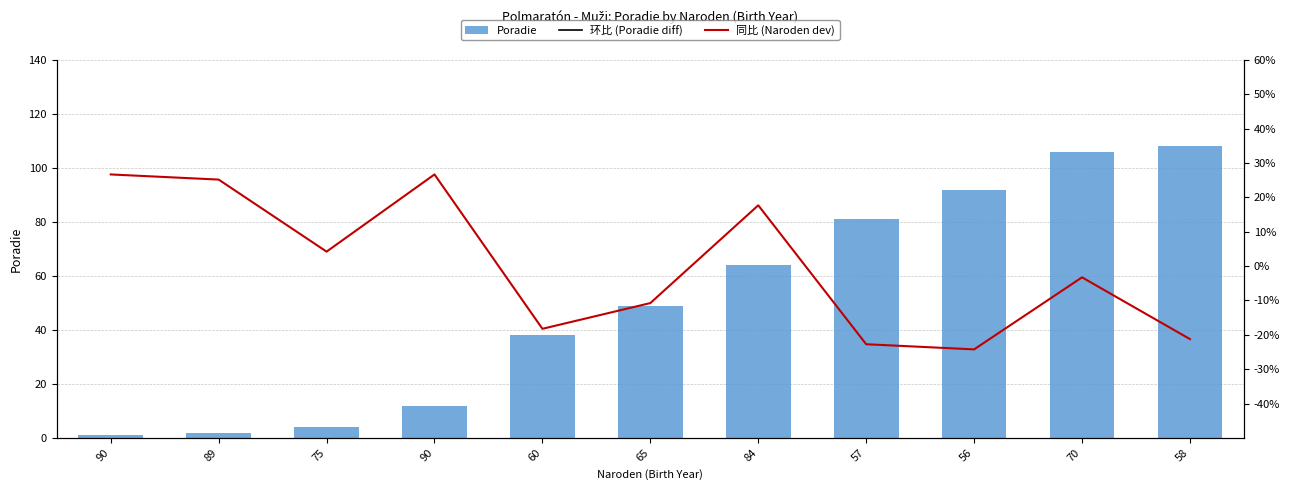

What are all the series names shown in the legend?

Poradie, 环比 (Poradie diff), 同比 (Naroden dev)